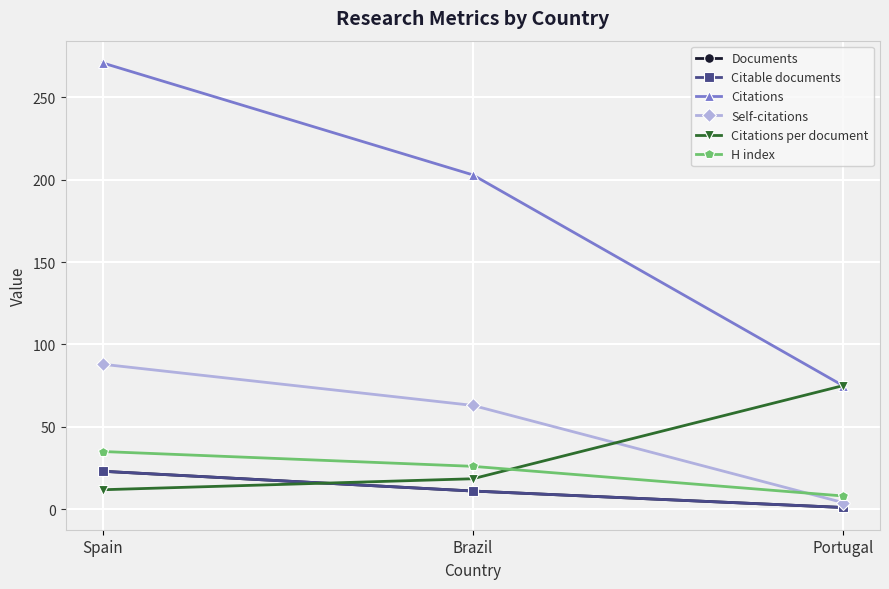

Does the chart have visible grid lines?

Yes